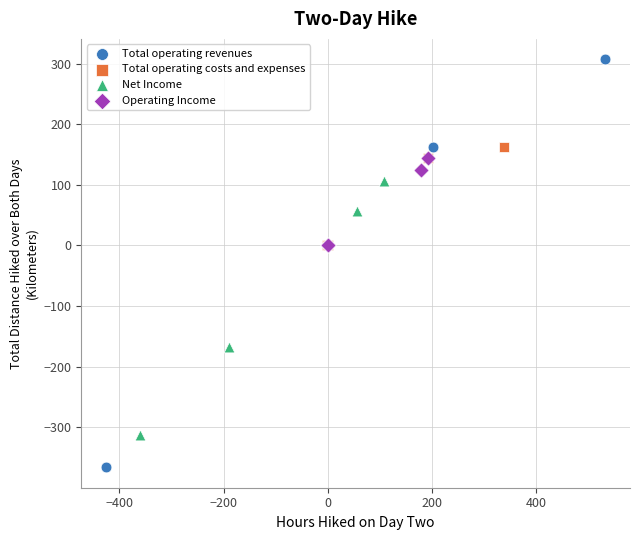

Which series has the largest Y range (max minus min)?

Total operating revenues